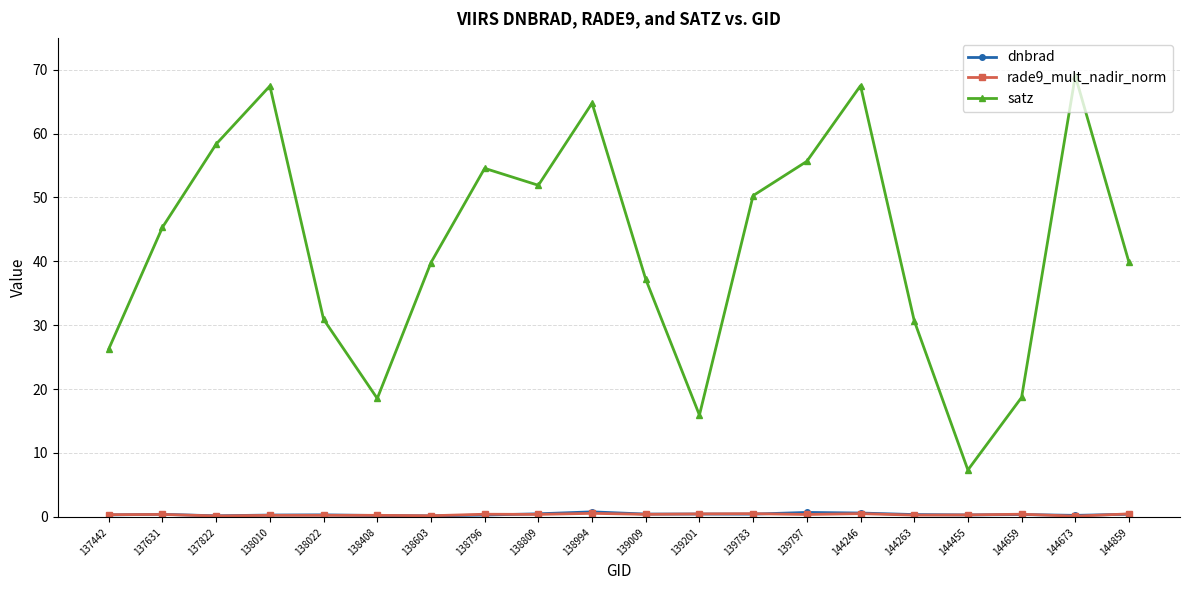

Where is satz nearest to the value 38?

139009